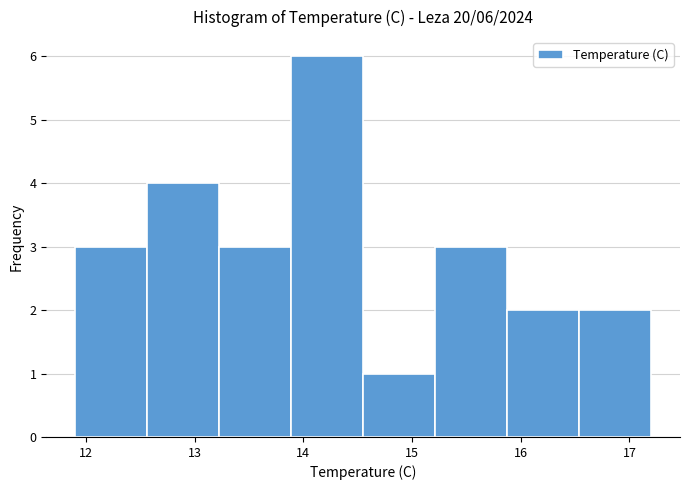

Over which range of the x-axis is the bar tallest?

13.9 to 14.6